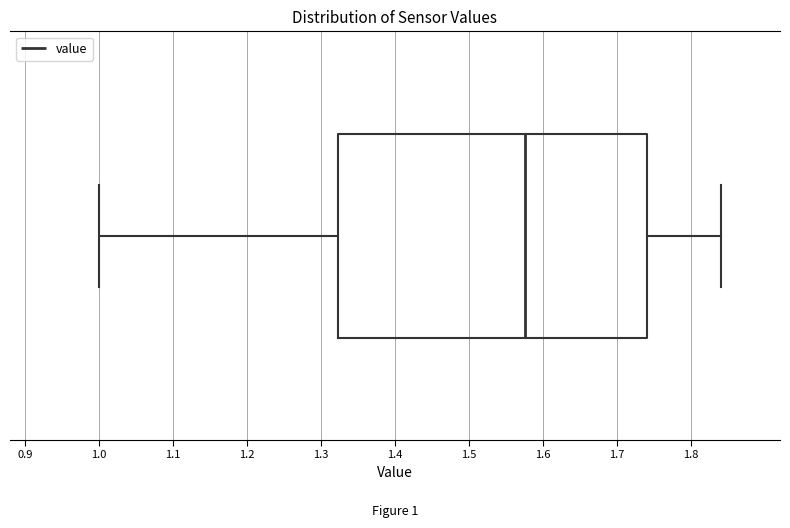

Transcribe this box plot: give where the median line is, the range the box spans, and where the two whiskers end, as read against the x-axis. The values are not printed on the chart, so give them approximately, as read against the axis.

median 1.58, box 1.32 to 1.74, whiskers 1.00 to 1.84